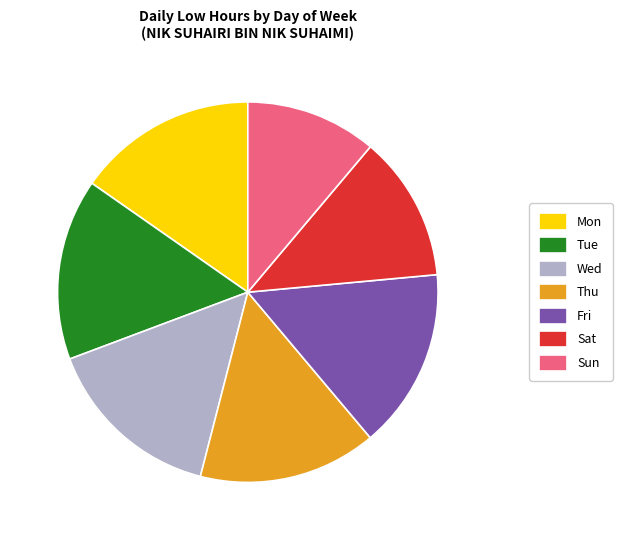

How many segments does this pie chart have?

7